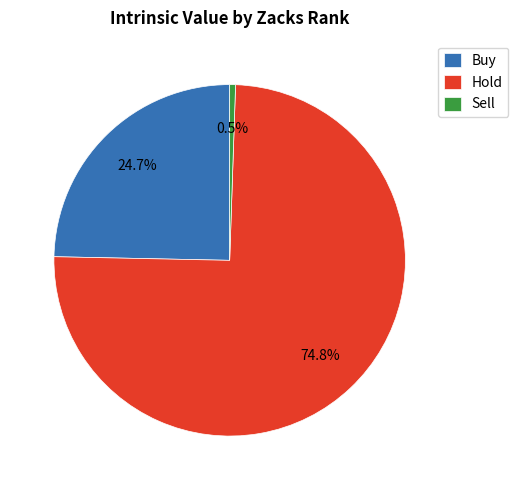

How many slices are in this pie chart?

3